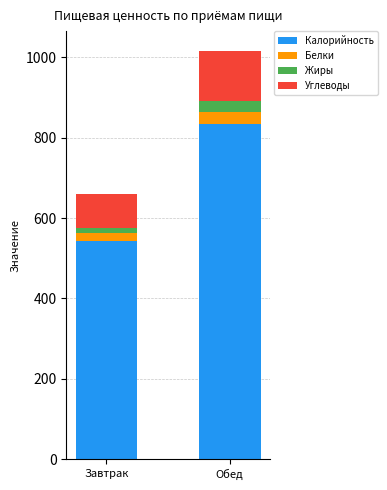

Where is Калорийность nearest to the value 688?

Завтрак